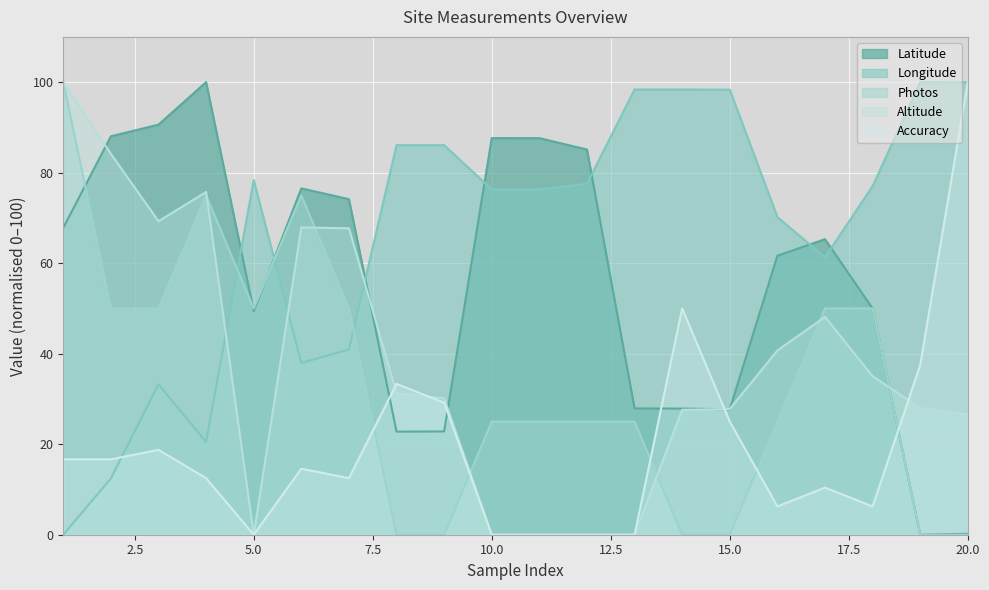

Which has a higher value, 20 or 12?

12